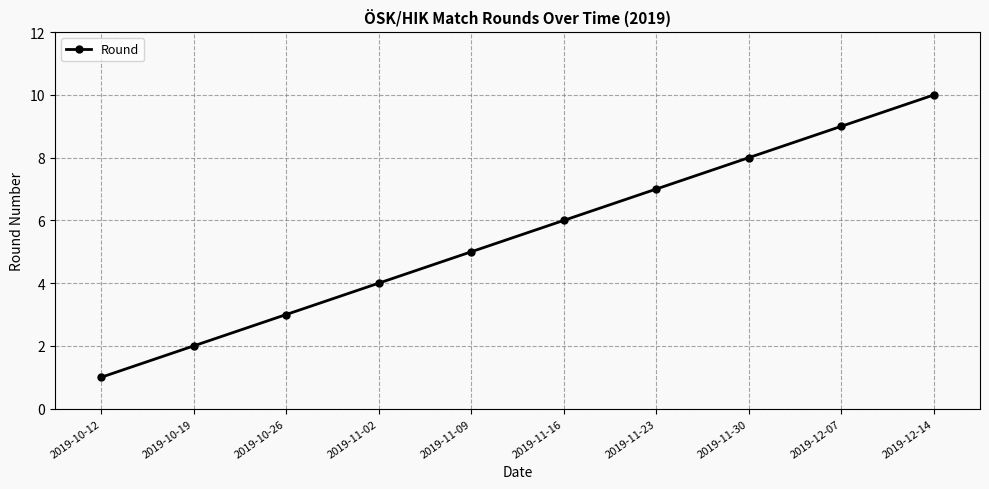

What is the ratio of the value at 2019-11-16 to the value at 2019-11-09?

1.2